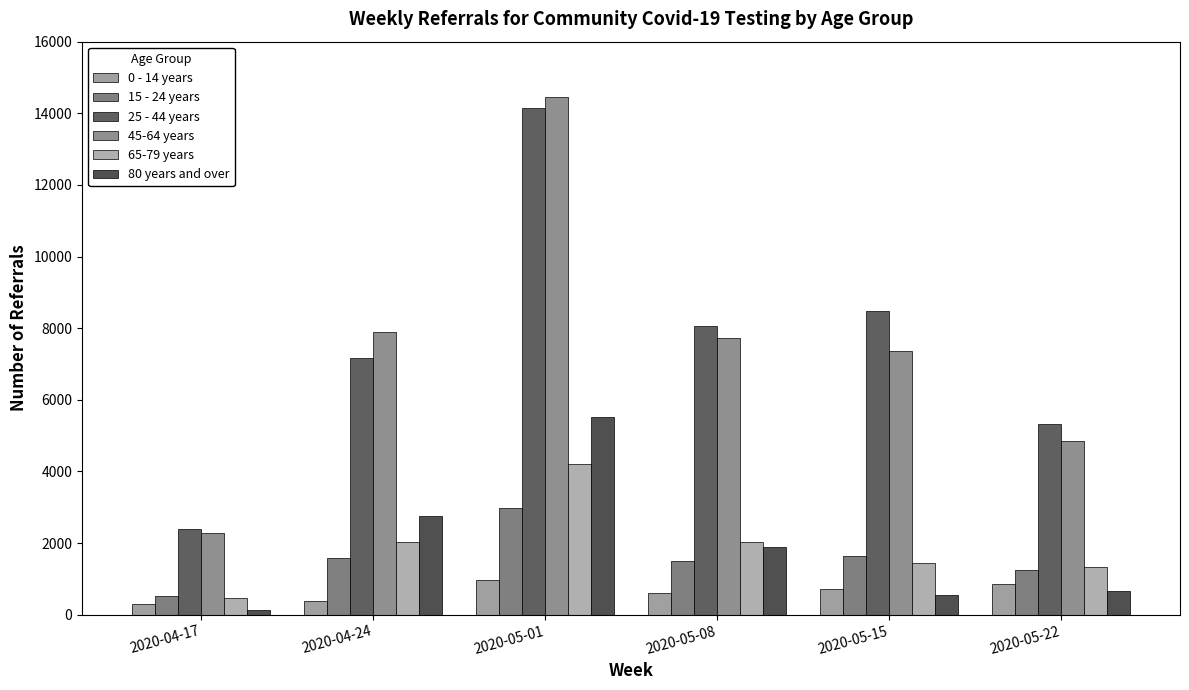

At which category is the sum across all series the highest?

2020-05-01